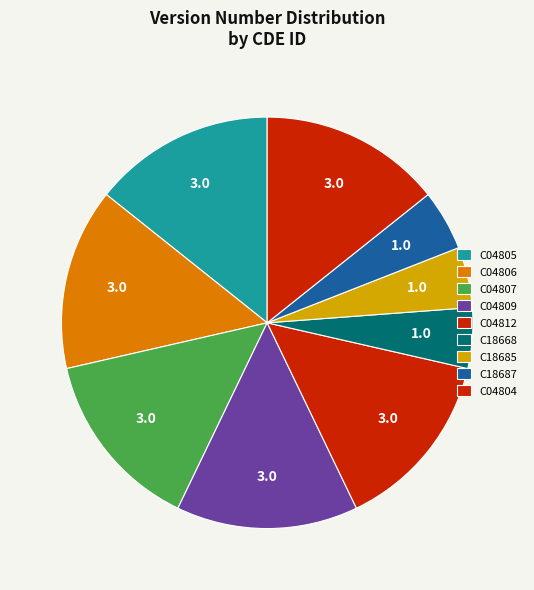

Count the number of slices in the pie.

9